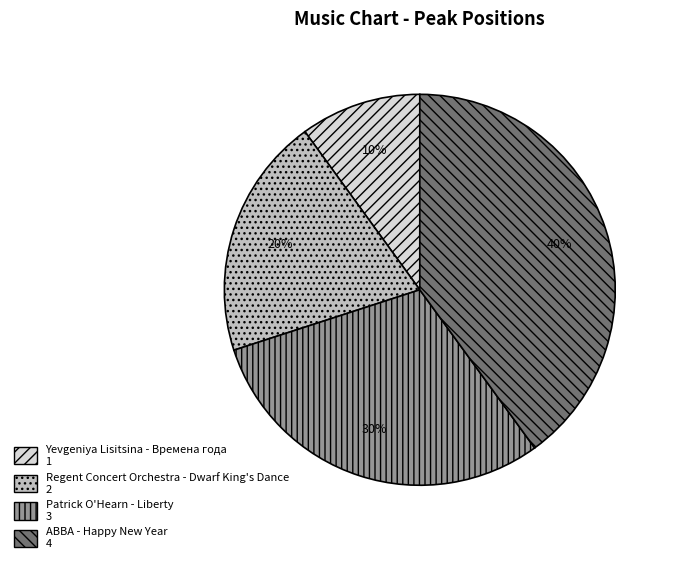

Do Regent Concert Orchestra - Dwarf King's Dance and Yevgeniya Lisitsina - Времена года together represent more than half of the pie?

No